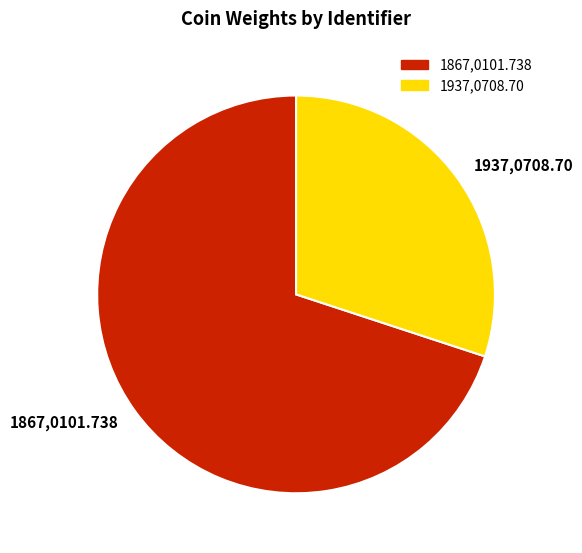

Between 1867,0101.738 and 1937,0708.70, which is larger?

1867,0101.738